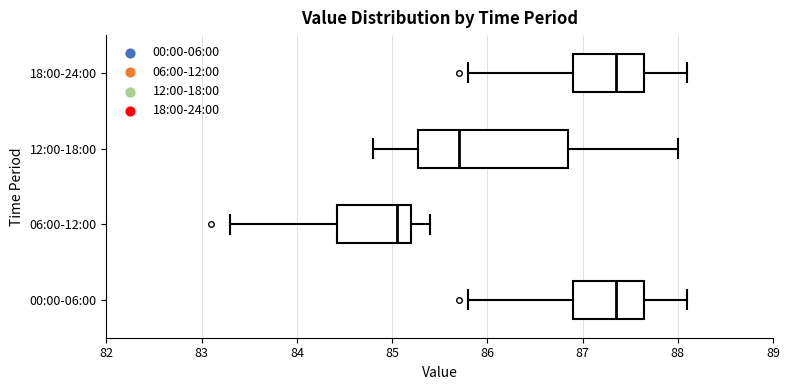

Reading bottom to top, read every box against the x-axis: the position of its median line, the range the box covers, and the ends of its whiskers. The values are not printed on the chart, so give them approximately, as read against the axis.

00:00-06:00: median 87.4, box 86.9 to 87.7, whiskers 85.8 to 88.1
06:00-12:00: median 85.1, box 84.4 to 85.2, whiskers 83.3 to 85.4
12:00-18:00: median 85.7, box 85.3 to 86.9, whiskers 84.8 to 88.0
18:00-24:00: median 87.4, box 86.9 to 87.7, whiskers 85.8 to 88.1